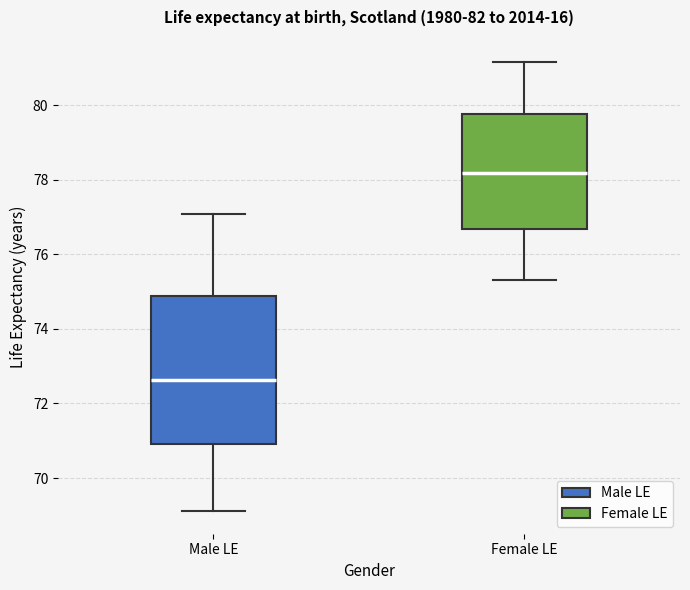

Reading left to right, transcribe this box plot: for each box, give where its median line is, the range the box spans, and where its two whiskers end, as read against the y-axis. The values are not printed on the chart, so give them approximately, as read against the axis.

Male LE: median 72.6, box 71.0 to 74.8, whiskers 69.2 to 77.0
Female LE: median 78.2, box 76.6 to 79.8, whiskers 75.4 to 81.2